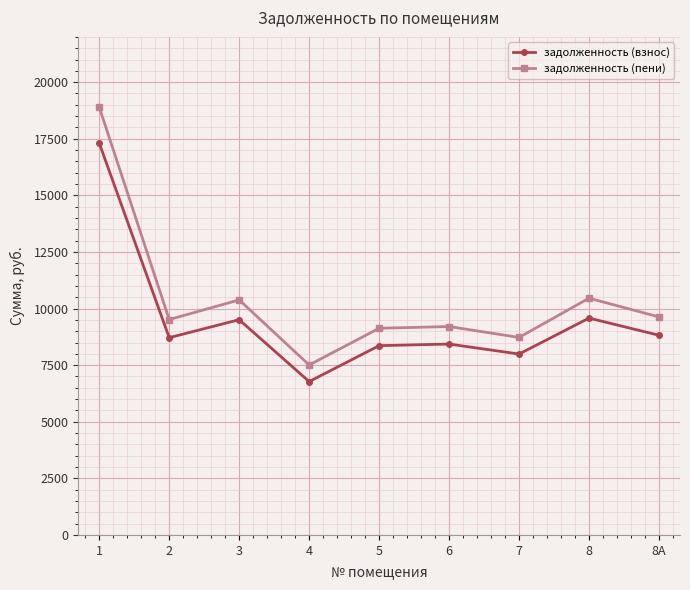

Count the number of data series in this chart.

2